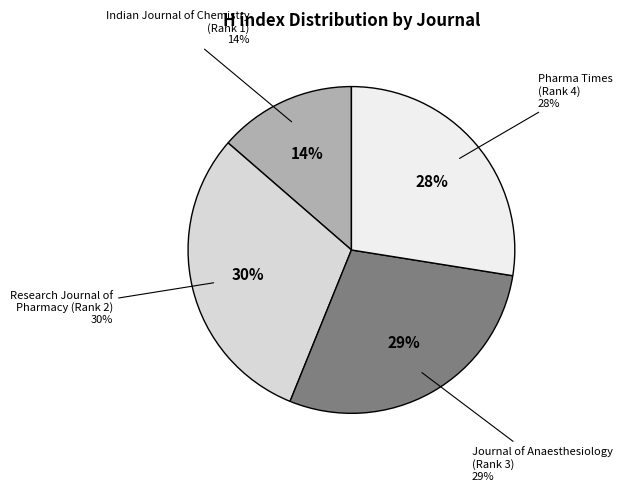

What is the largest slice in the pie chart?

Research Journal of
Pharmacy (Rank 2)